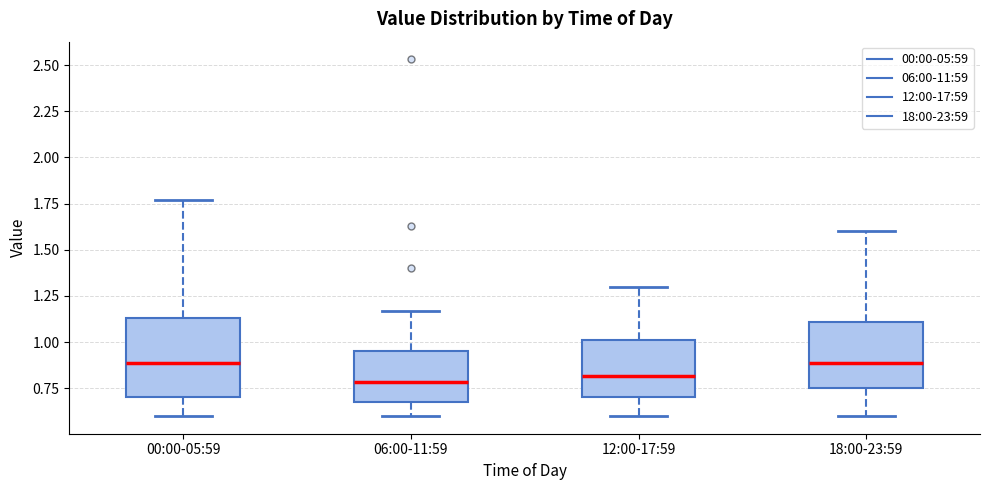

Where is the upper edge of the box for 18:00-23:59 on the y-axis? The values are not printed on the chart, so give them approximately, as read against the axis.

1.10